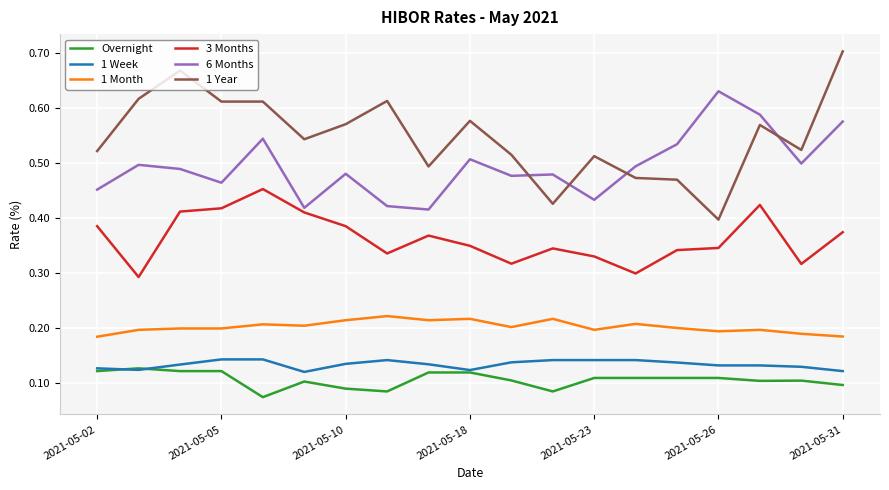

Which series has the largest range (max minus min)?

1 Year